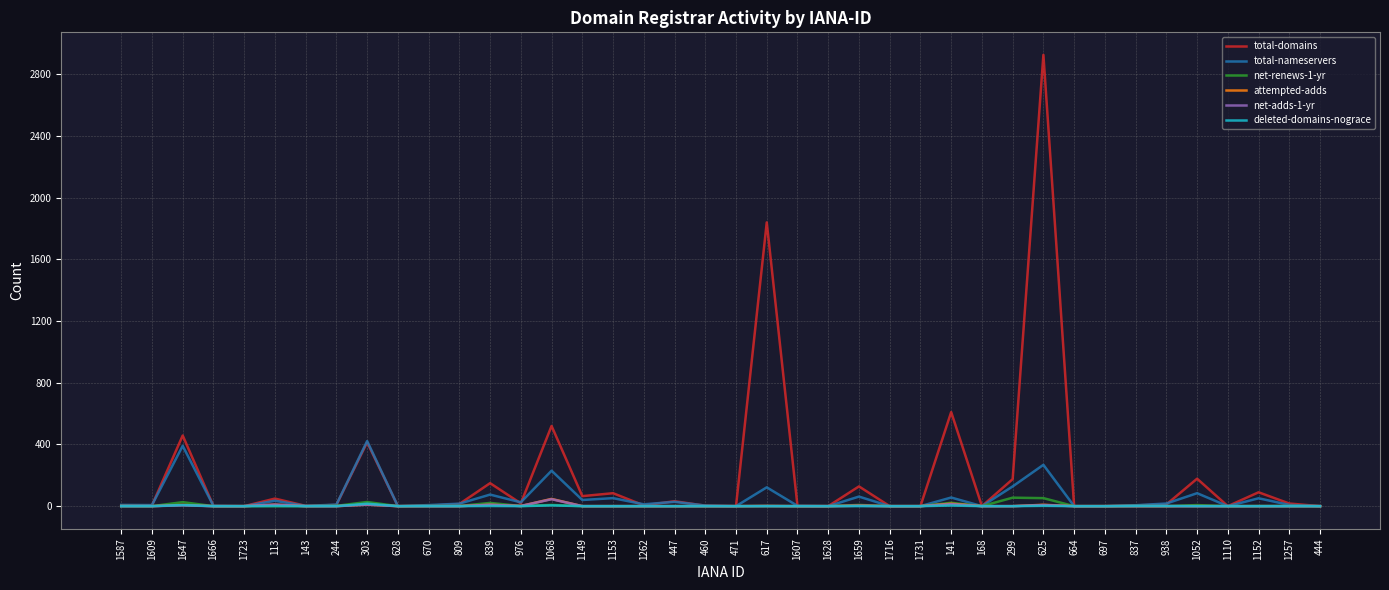

What is the difference between the maximum and minimum values in the net-adds-1-yr series?

45